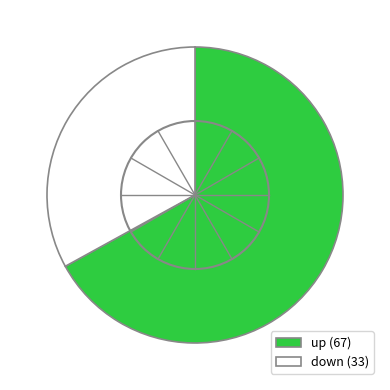

Rank the categories by value from lowest to highest.

down, up